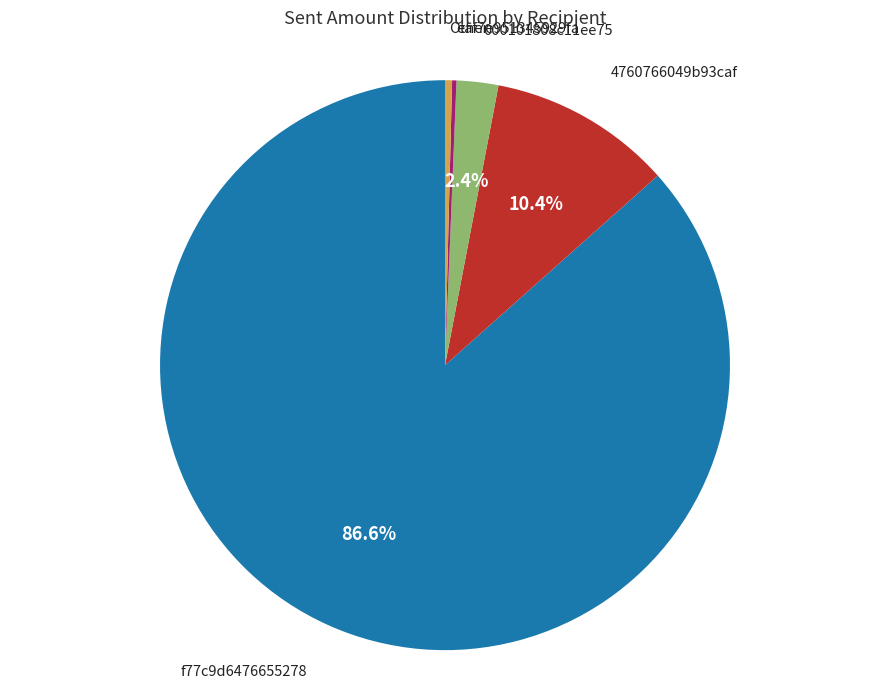

Does any single category account for the majority?

Yes